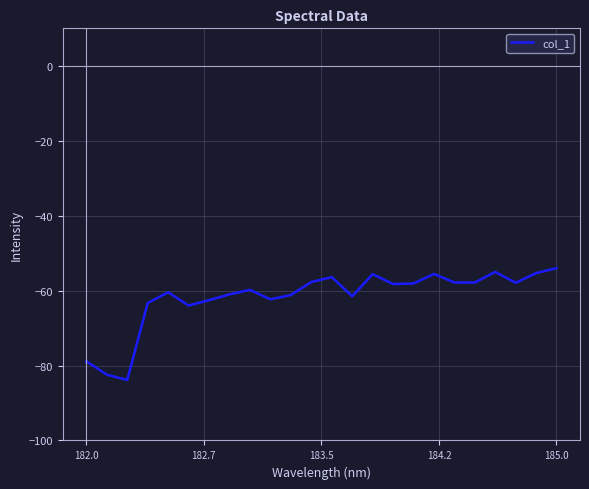

What is the maximum value shown in the chart?

-54.0